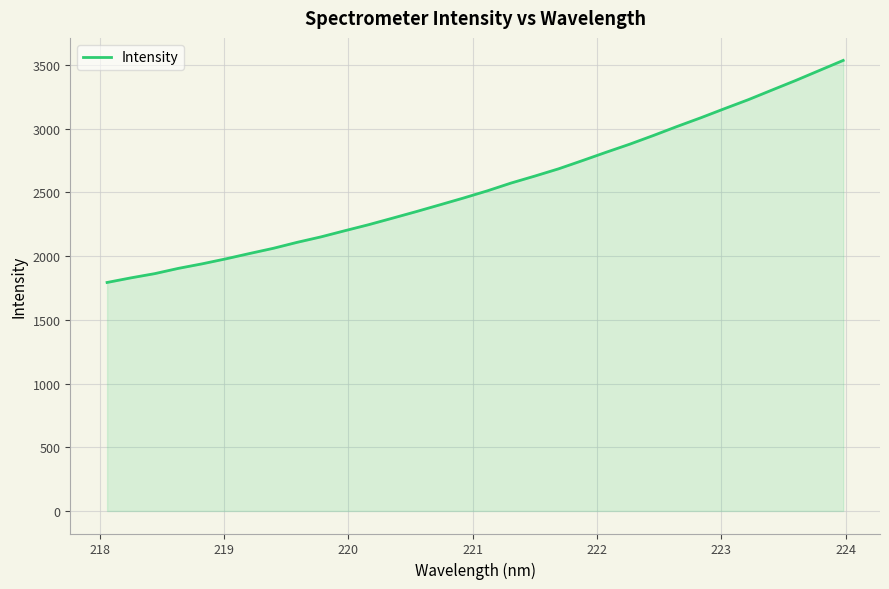

What is the maximum value shown in the chart?

3535.6